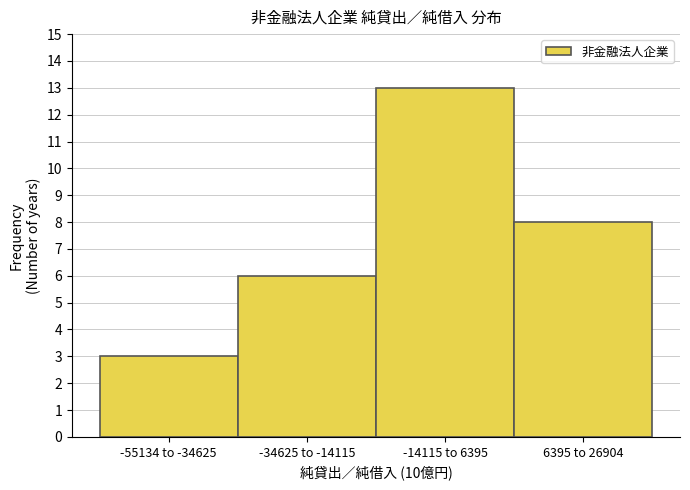

Reading left to right, extract all data points from this chart.

3	6	13	8